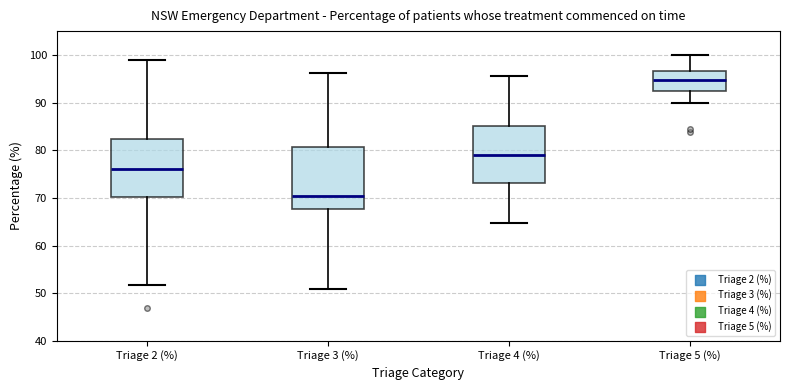

Which box has the lowest median line?

Triage 3 (%)